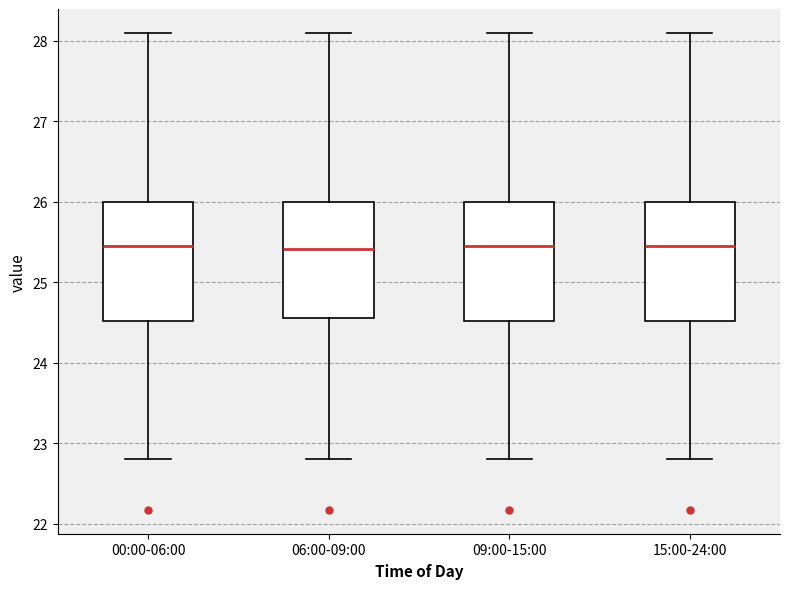

Where is the upper edge of the box for 15:00-24:00 on the y-axis? The values are not printed on the chart, so give them approximately, as read against the axis.

26.0